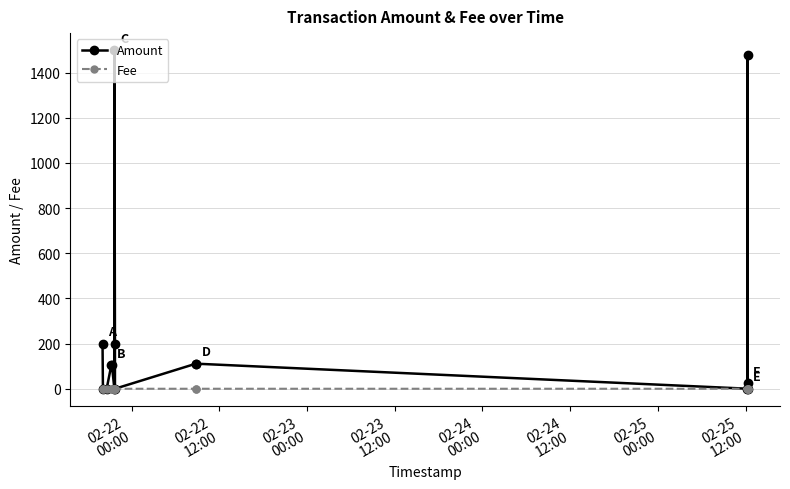

Count the Fee values in the range 0 to 1.

15